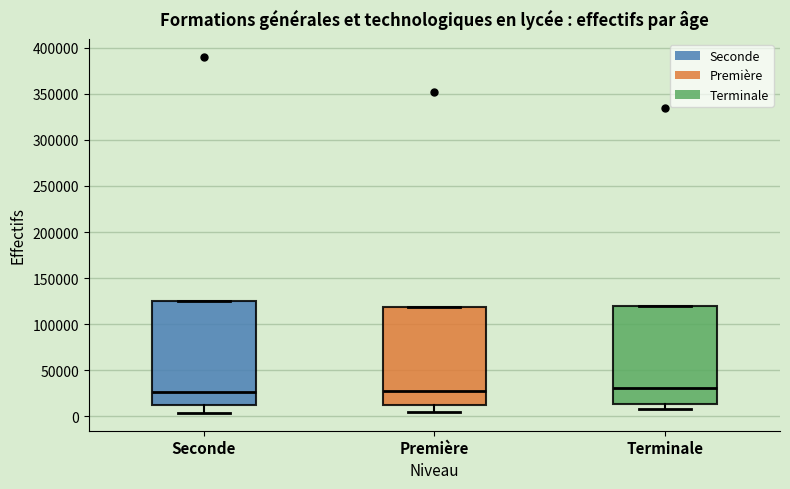

Reading left to right, transcribe this box plot: for each box, give where its median line is, the range the box spans, and where its two whiskers end, as read against the y-axis. The values are not printed on the chart, so give them approximately, as read against the axis.

Seconde: median 25000, box 10000 to 125000, whiskers 5000 to 125000
Première: median 30000, box 15000 to 120000, whiskers 5000 to 120000
Terminale: median 30000, box 15000 to 120000, whiskers 10000 to 120000